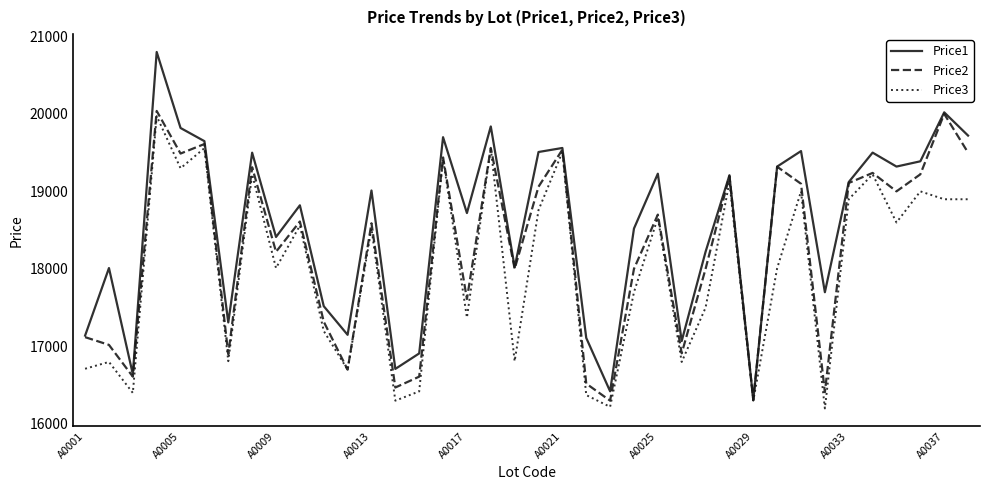

What is the lowest value of the Price1 series?

16310